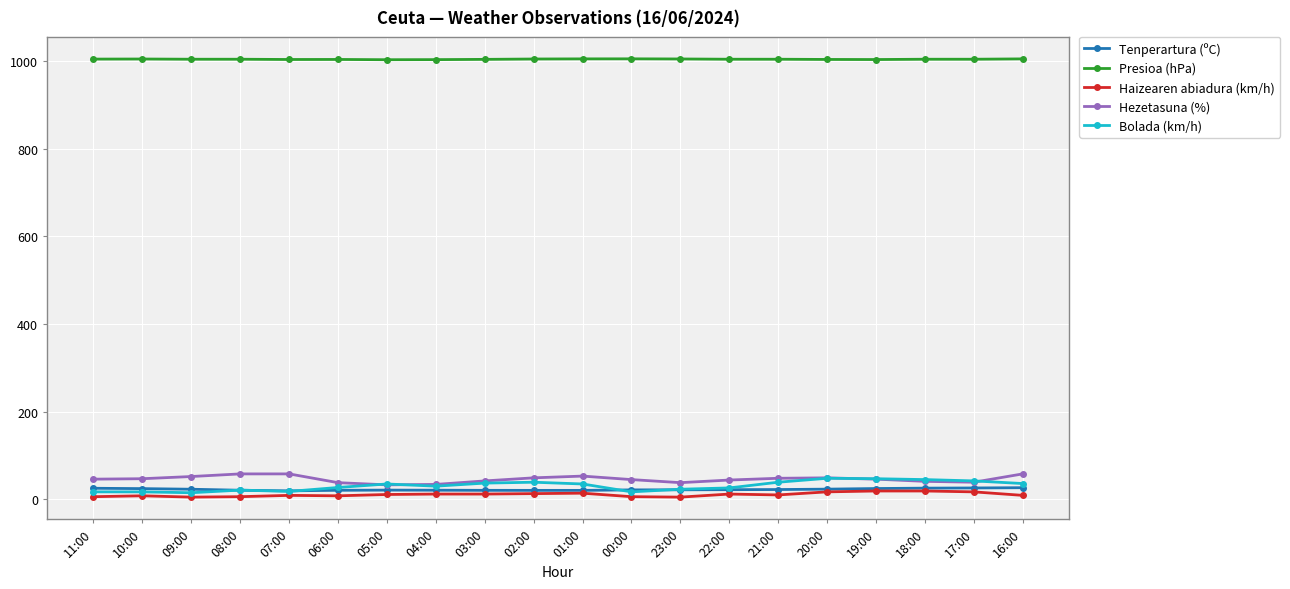

What are all the series names shown in the legend?

Tenperartura (ºC), Presioa (hPa), Haizearen abiadura (km/h), Hezetasuna (%), Bolada (km/h)